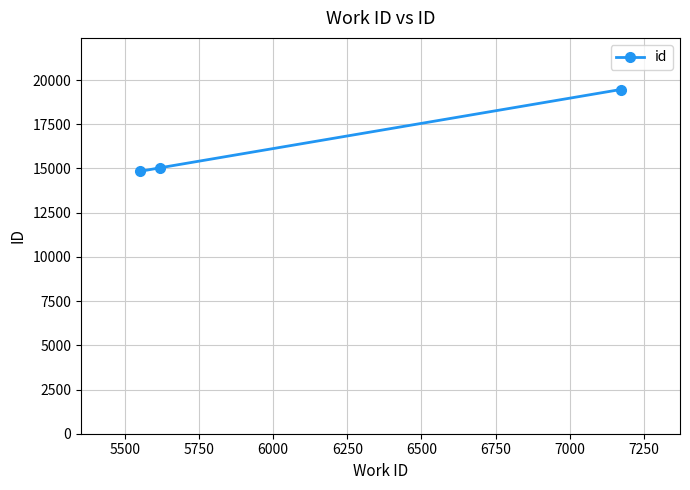

What is the maximum value shown in the chart?

19462